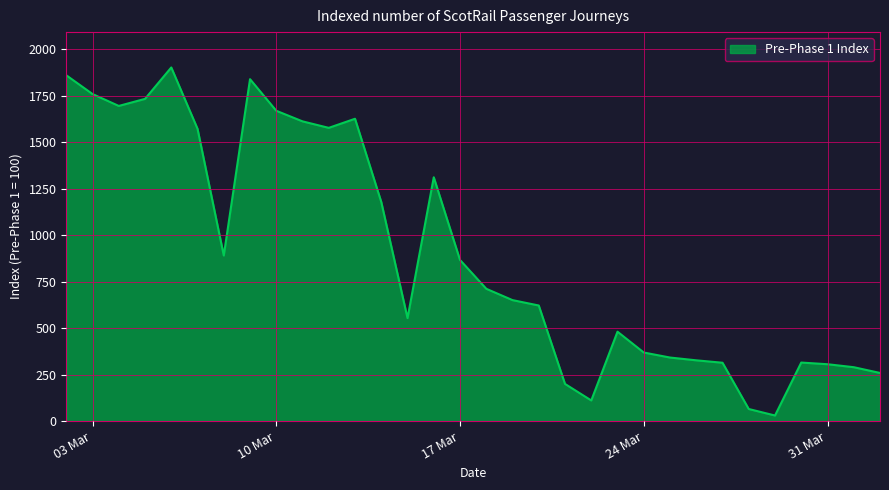

What is the difference between the maximum and minimum values?

1873